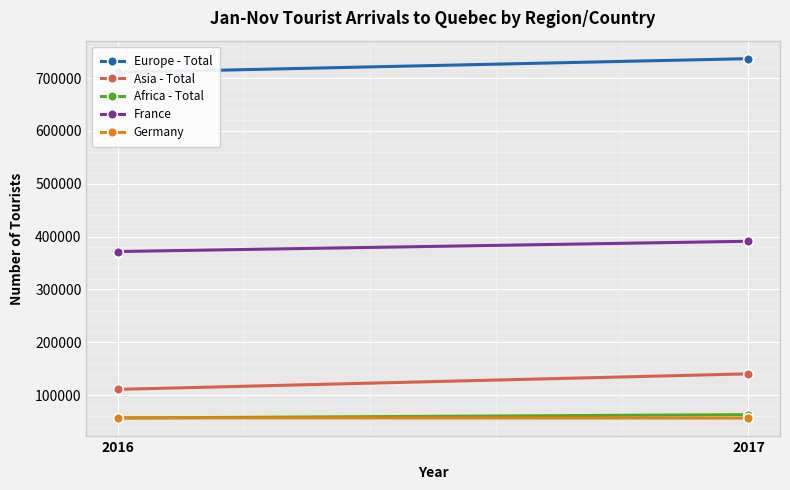

What is the value of the Asia - Total point at the 2nd from the left?

140285